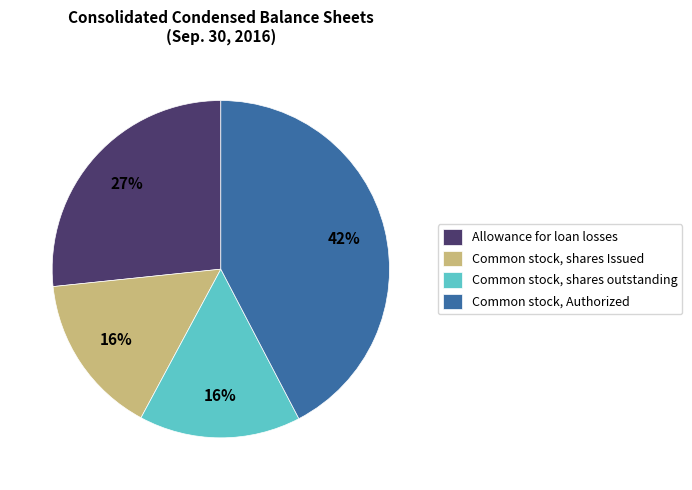

Count the number of slices in the pie.

4